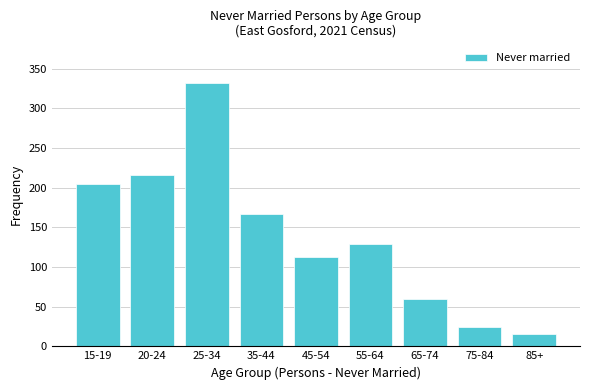

Reading right to left, extract all data points from this chart.

85+=16	75-84=24	65-74=60	55-64=129	45-54=112	35-44=167	25-34=332	20-24=216	15-19=205